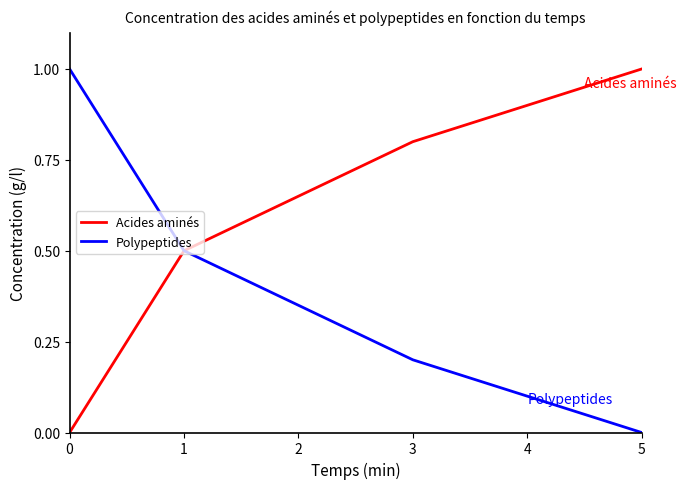

What is the average value of the Acides aminés series?

0.6